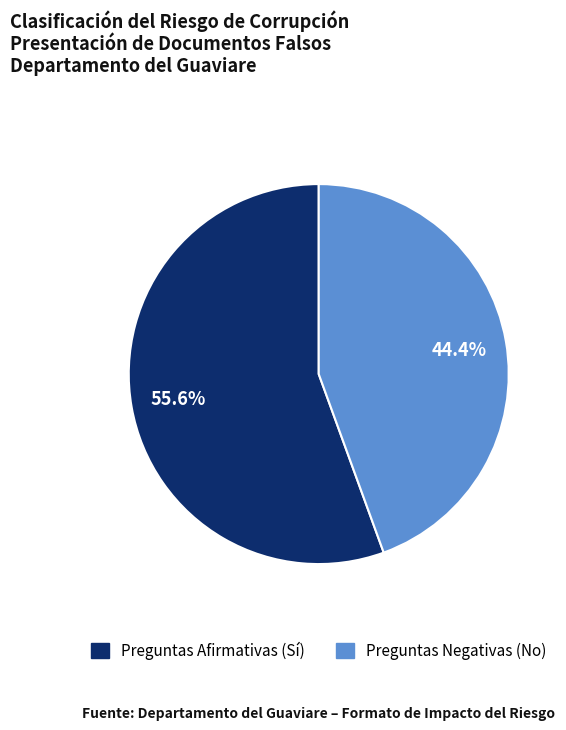

Do Preguntas Afirmativas (Sí) and Preguntas Negativas (No) together represent more than half of the pie?

Yes